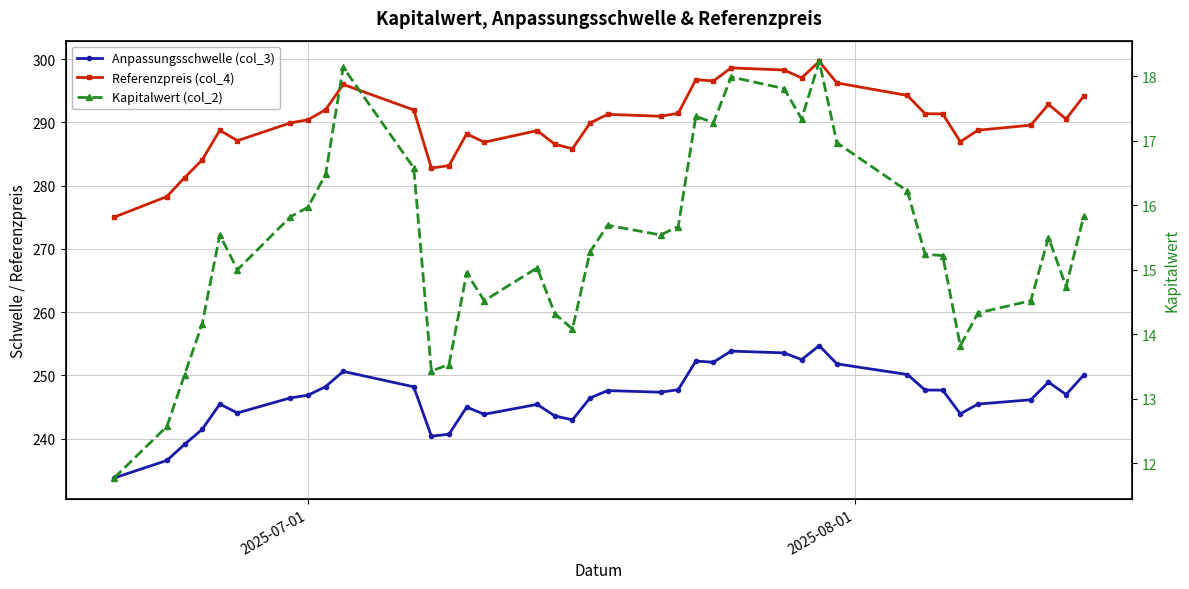

In Kapitalwert (col_2), how many points are higher than both neighbors (excluding endpoints)?

9